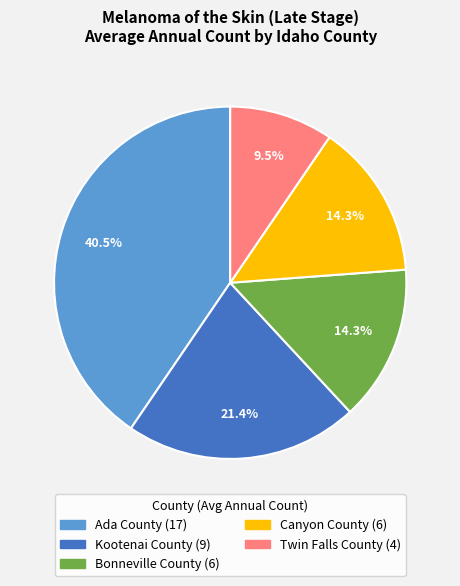

Combined, do Canyon County and Twin Falls County account for over 50%?

No